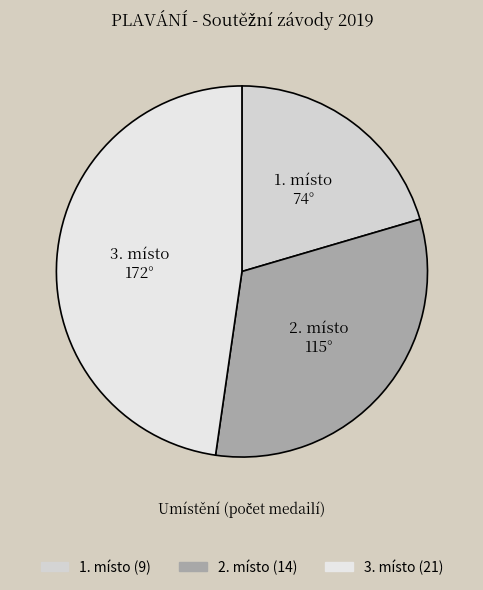

How many slices are in this pie chart?

3